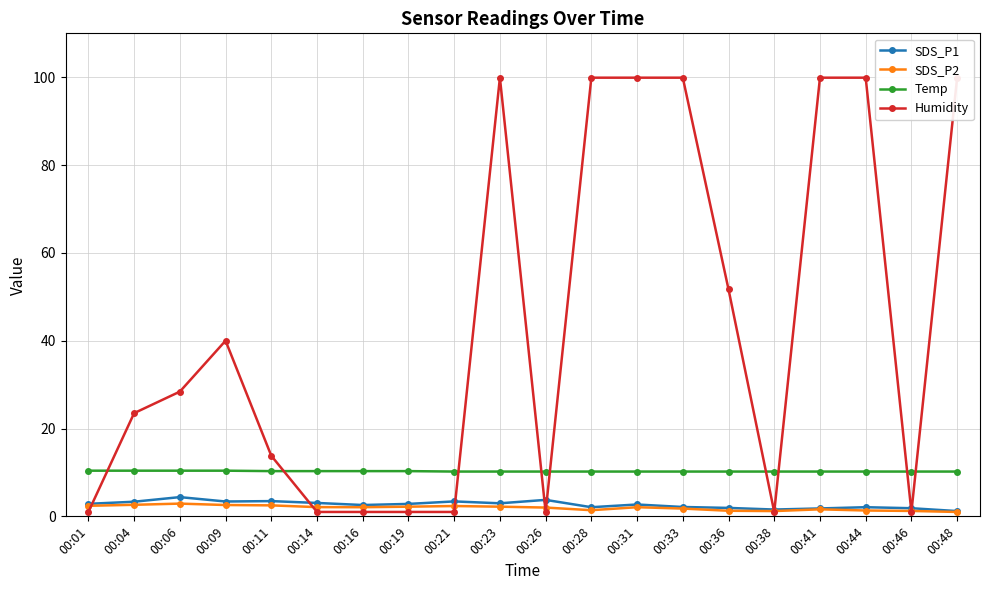

Does the chart have visible grid lines?

Yes